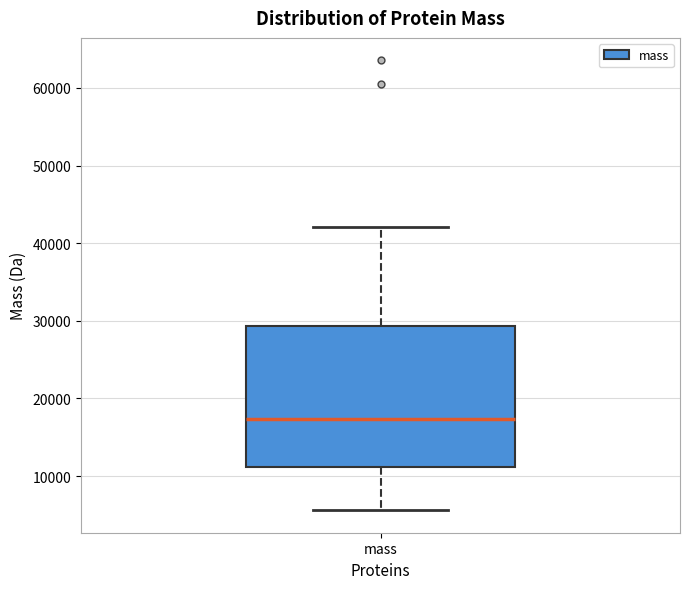

Transcribe this box plot: give where the median line is, the range the box spans, and where the two whiskers end, as read against the y-axis. The values are not printed on the chart, so give them approximately, as read against the axis.

median 17000, box 11000 to 29000, whiskers 6000 to 42000